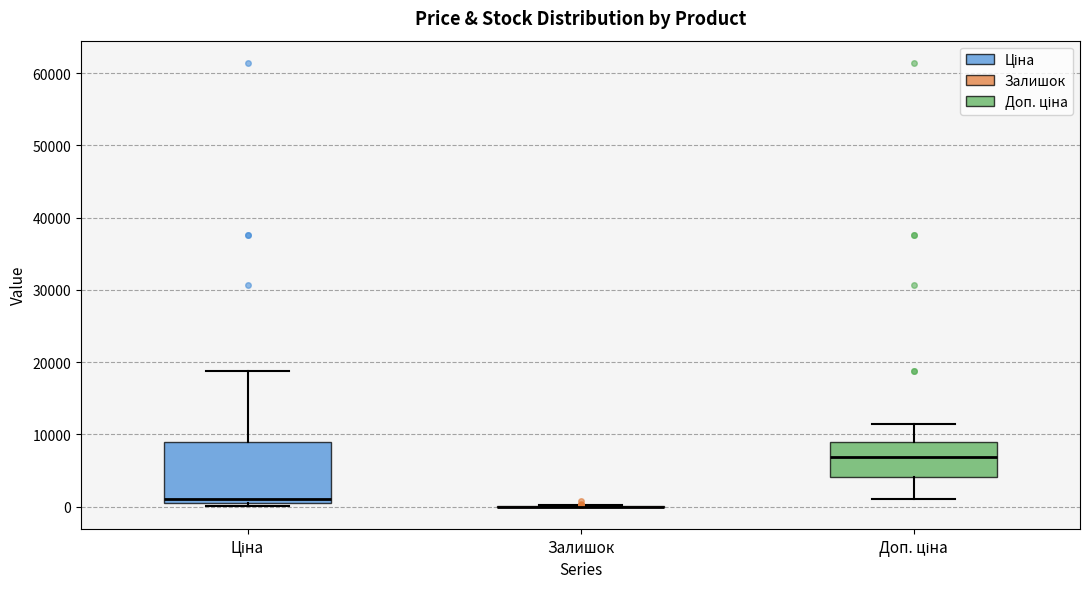

Reading left to right, transcribe this box plot: for each box, give where its median line is, the range the box spans, and where its two whiskers end, as read against the y-axis. The values are not printed on the chart, so give them approximately, as read against the axis.

Ціна: median 1000 (just above the box's lower edge), box 1000 to 9000, whiskers 0 to 19000
Залишок: box collapsed to a line at 0, whiskers 0 to 0
Доп. ціна: median 7000, box 4000 to 9000, whiskers 1000 to 11000